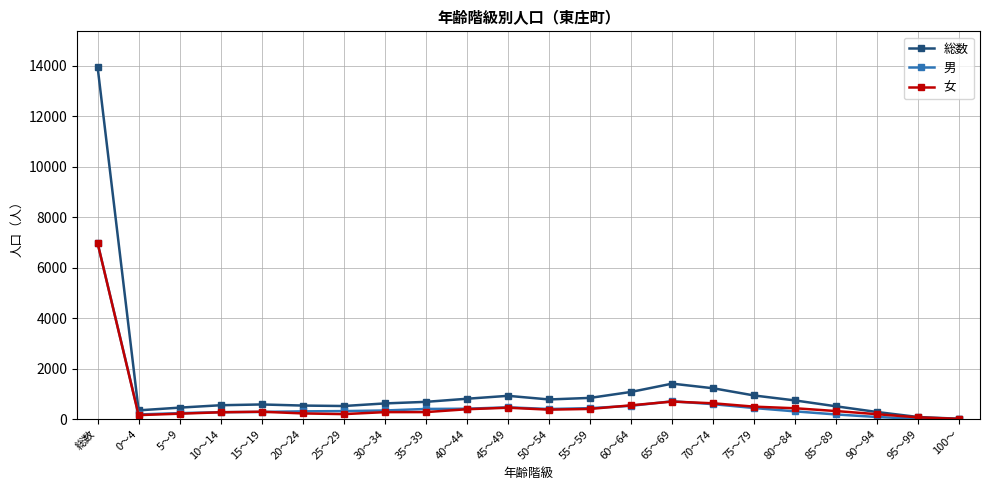

Where is 女 nearest to the value 3499?

65～69